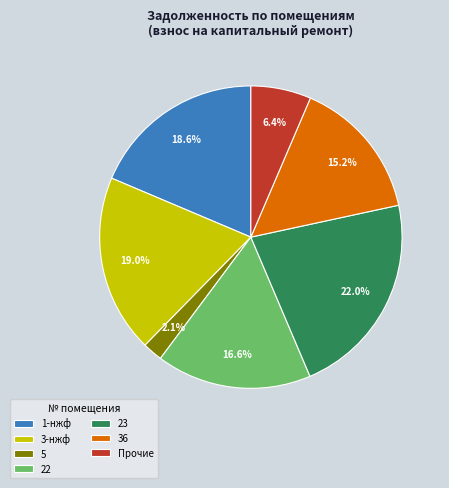

What is the ratio of the value at 5 to the value at Прочие?

0.3